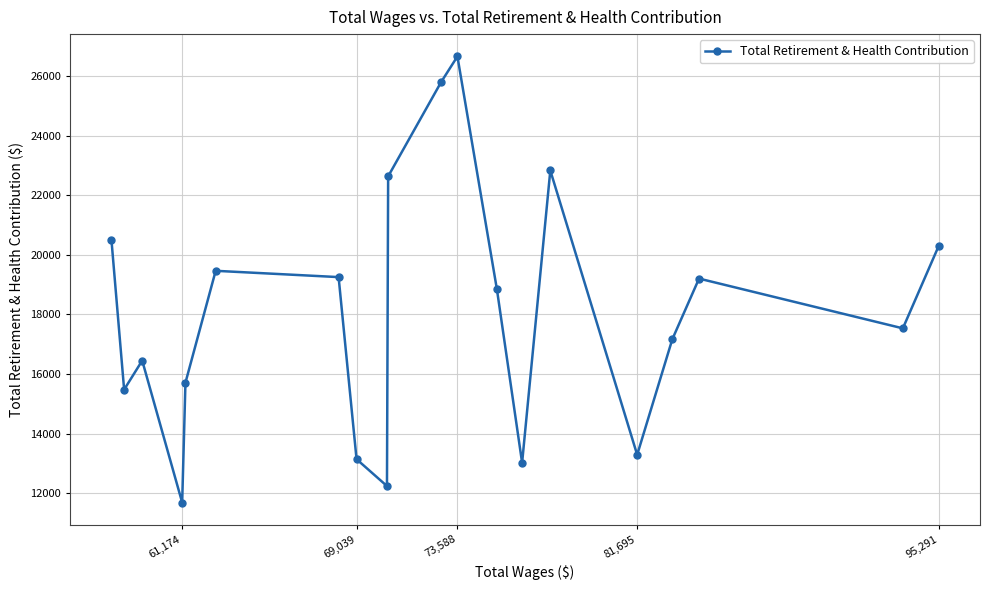

What is the difference between the maximum and minimum values?

14971.5